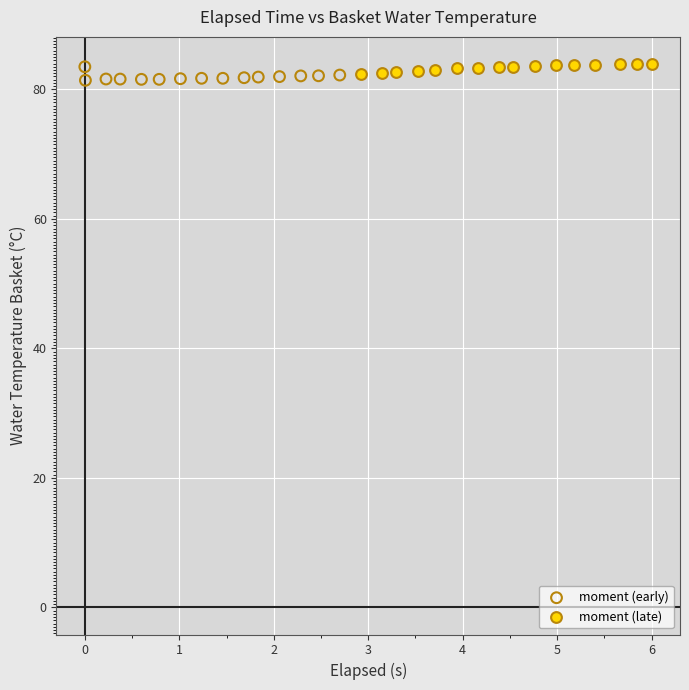

What are all the series names shown in the legend?

moment (early), moment (late)